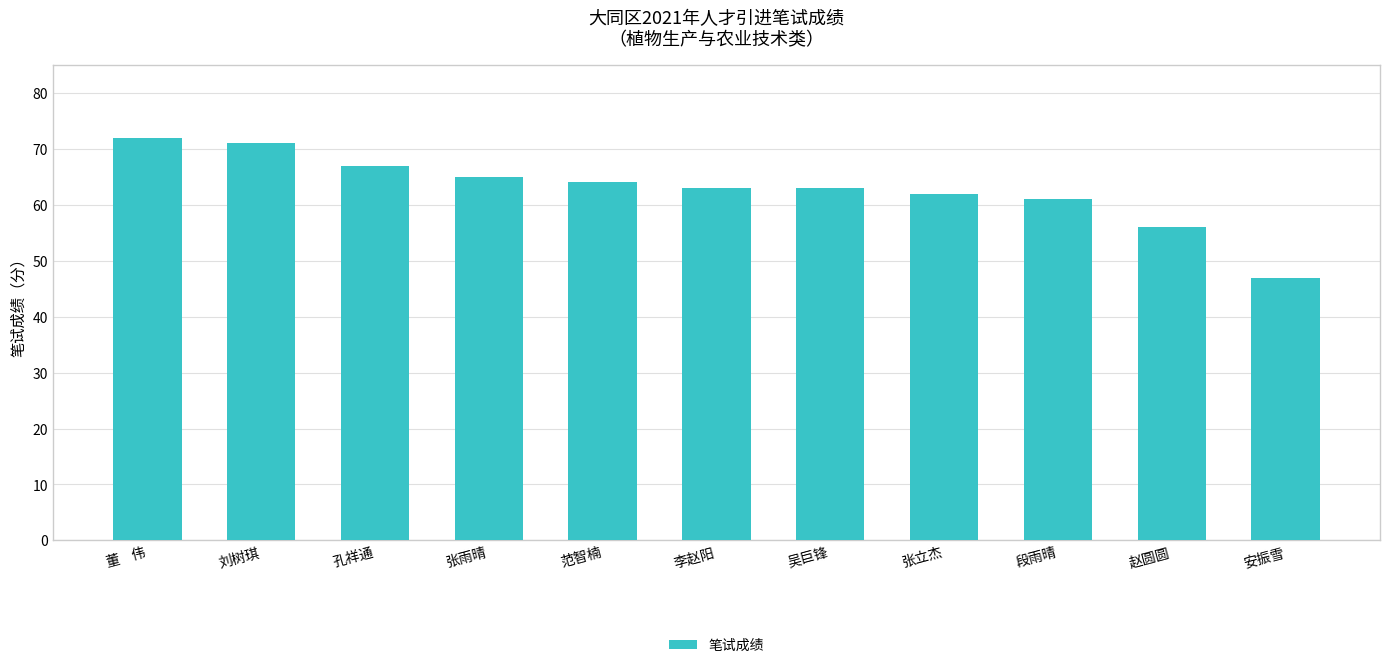

What is the smallest value displayed?

47